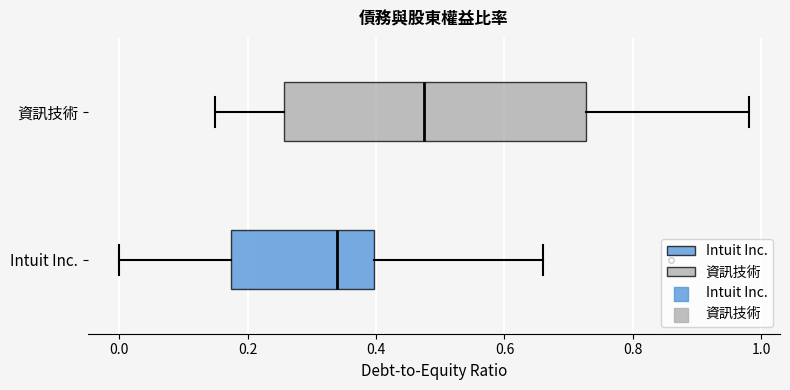

Which box has the furthest to the right median line?

資訊技術